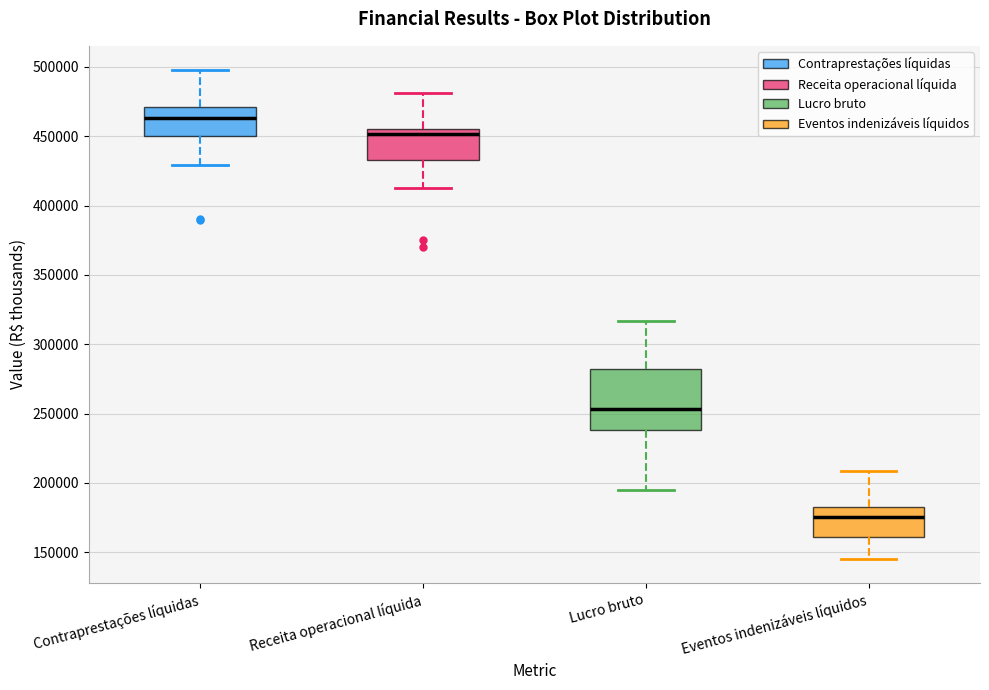

Reading left to right, transcribe this box plot: for each box, give where its median line is, the range the box spans, and where its two whiskers end, as read against the y-axis. The values are not printed on the chart, so give them approximately, as read against the axis.

Contraprestações líquidas: median 465000, box 450000 to 470000, whiskers 430000 to 500000
Receita operacional líquida: median 450000, box 435000 to 455000, whiskers 415000 to 480000
Lucro bruto: median 255000, box 240000 to 280000, whiskers 195000 to 315000
Eventos indenizáveis líquidos: median 175000, box 160000 to 180000, whiskers 145000 to 210000